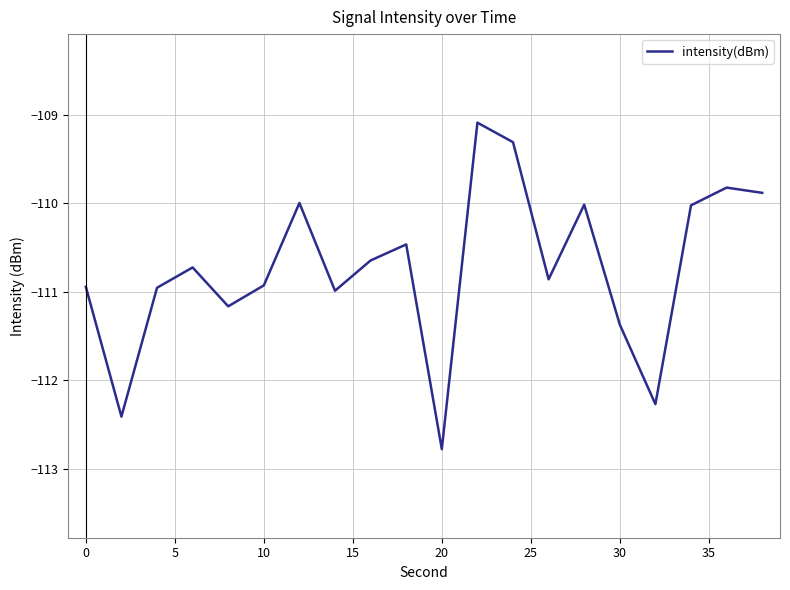

What is the greatest value displayed?

-109.1